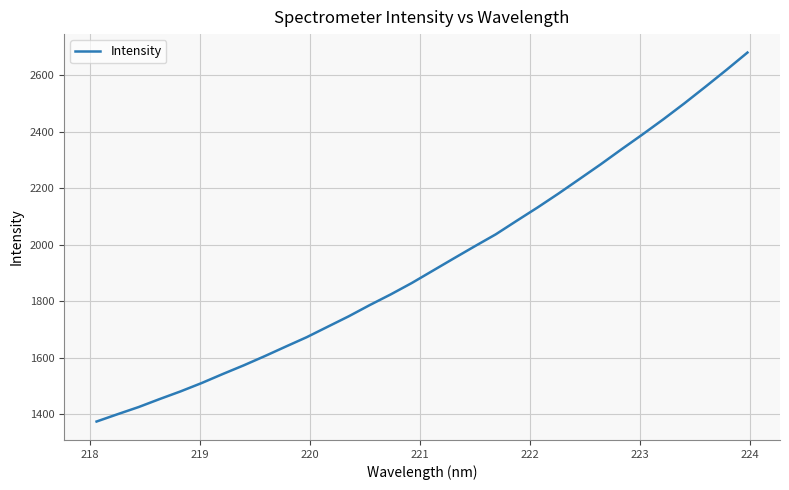

What is the maximum value shown in the chart?

2680.3